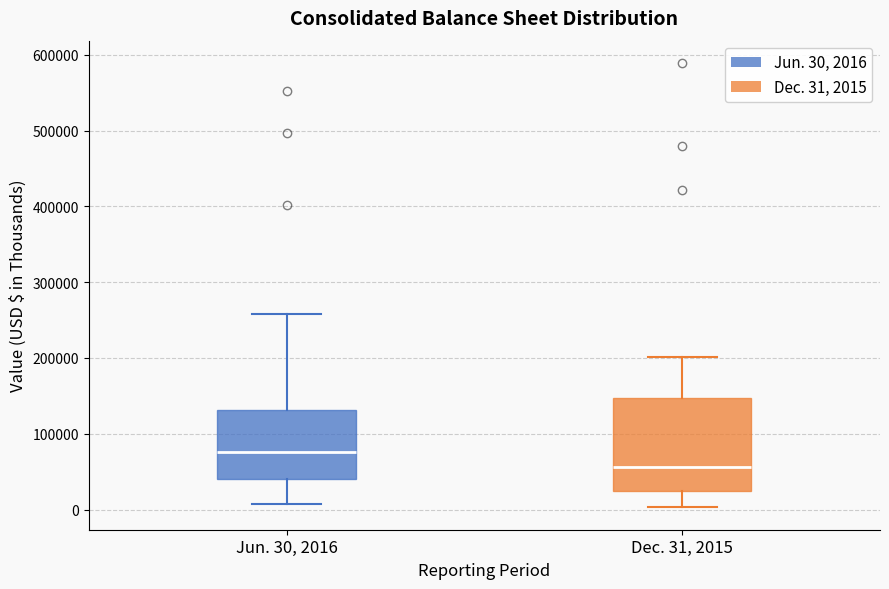

Which box's median line is the highest?

Jun. 30, 2016